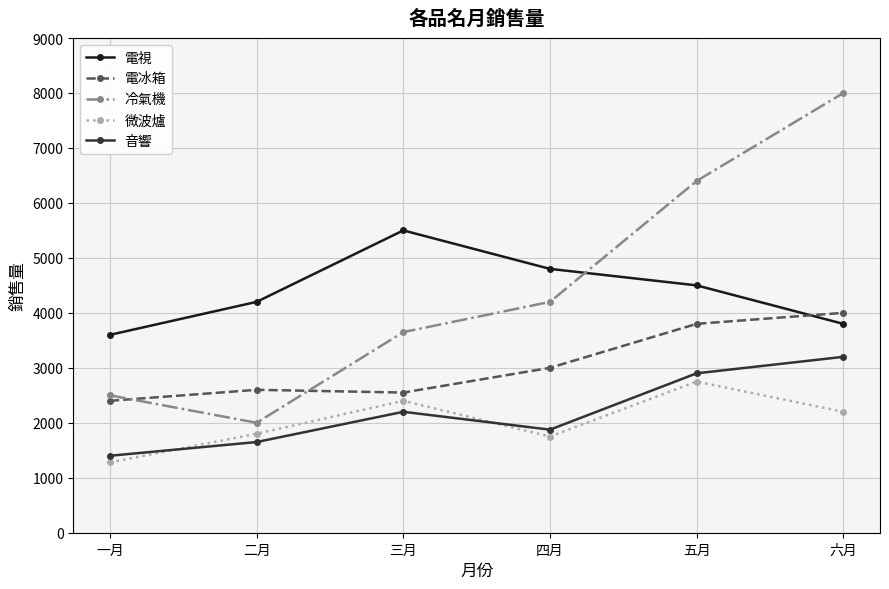

Count the 電視 values in the range 3800 to 4800.

4